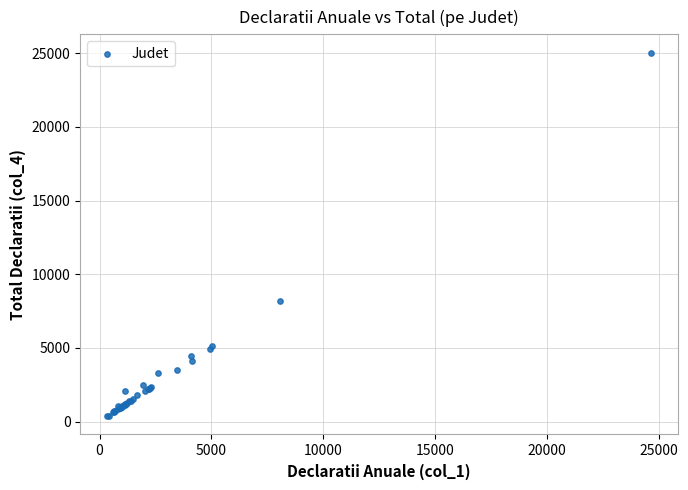

What Y value in the scatter plot is closest to 12700?

8205